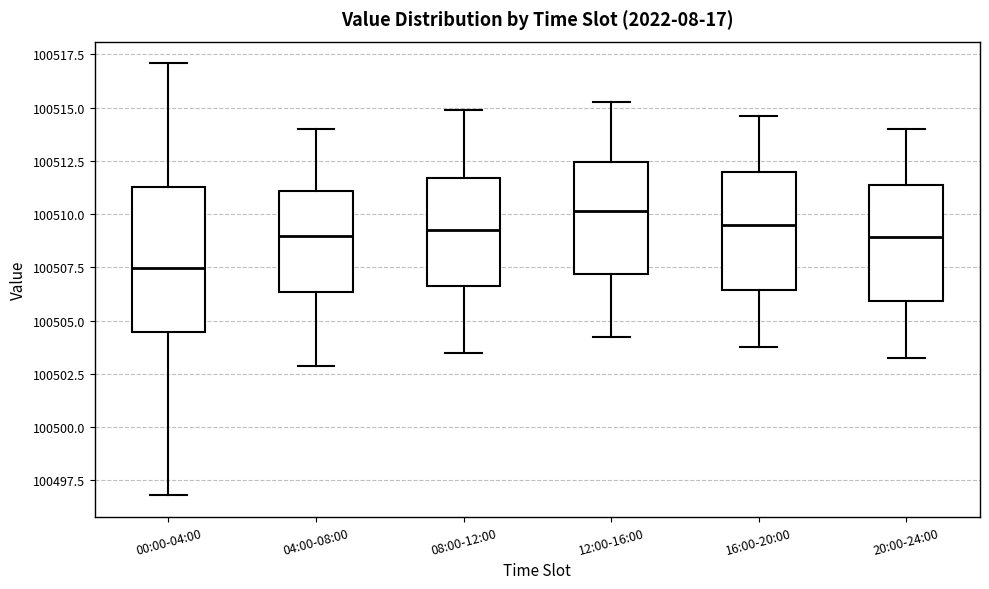

Comparing the boxes themselves (not the whiskers), which one is the tallest?

00:00-04:00